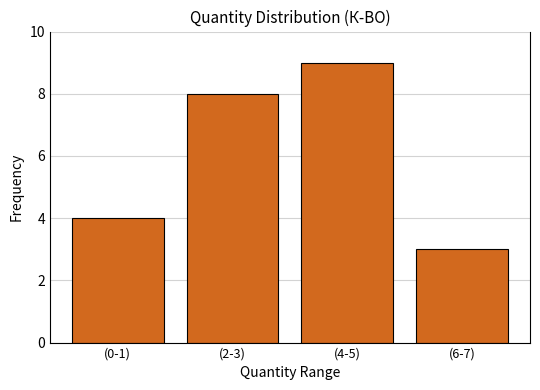

Reading right to left, transcribe all the data shown in this chart.

3	9	8	4